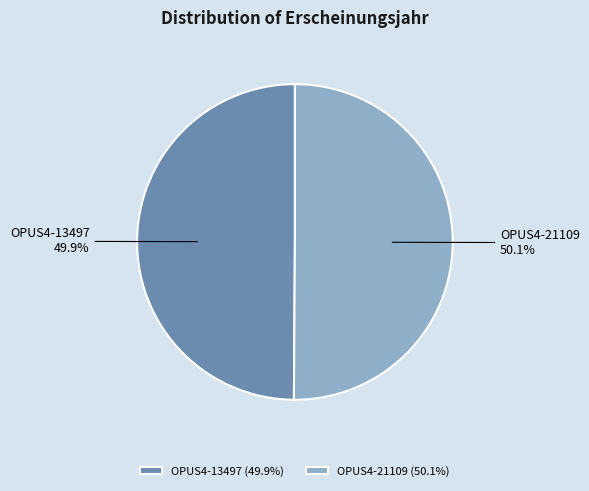

Does any single category account for the majority?

Yes